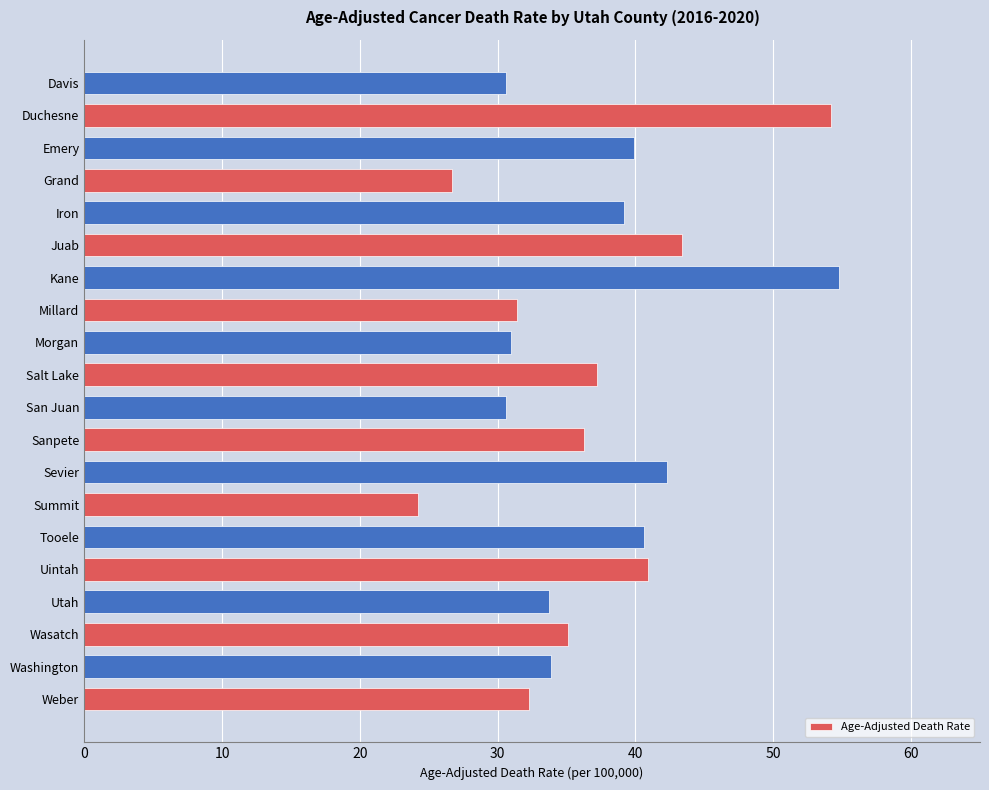

What is the average value?

36.9